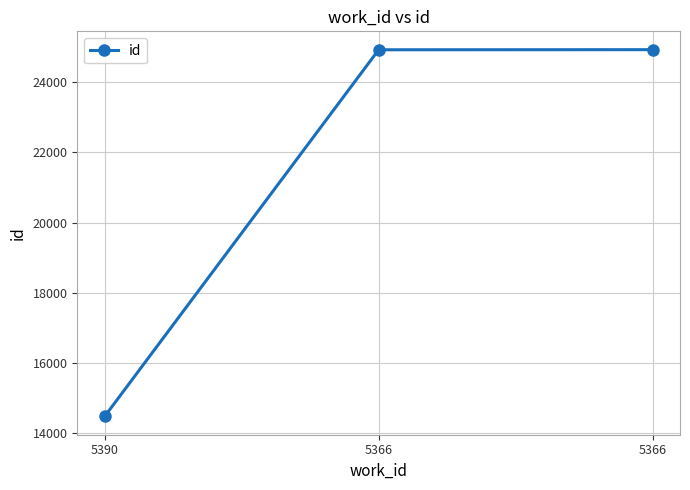

Which label corresponds to the smallest value in the chart?

5390